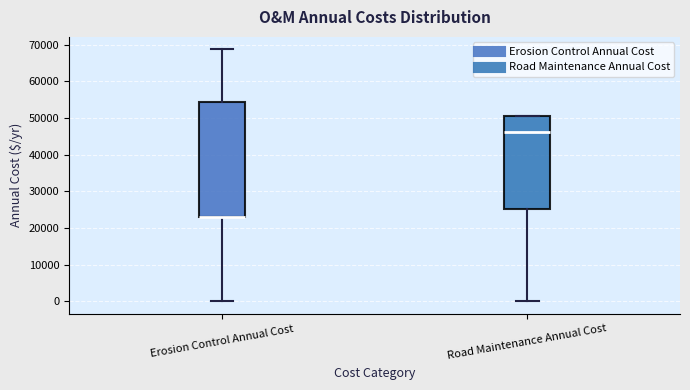

Where does the median line of the box for Road Maintenance Annual Cost sit on the y-axis? The values are not printed on the chart, so give them approximately, as read against the axis.

46000